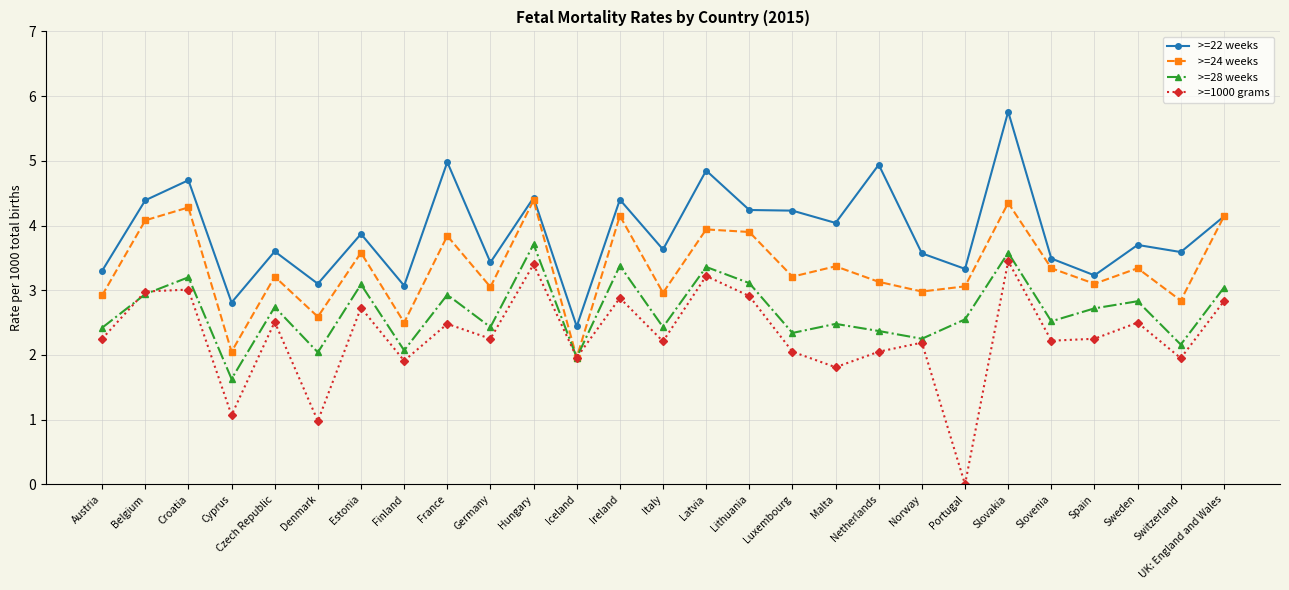

Between Norway and Slovakia, which series saw the biggest shift?

>=22 weeks